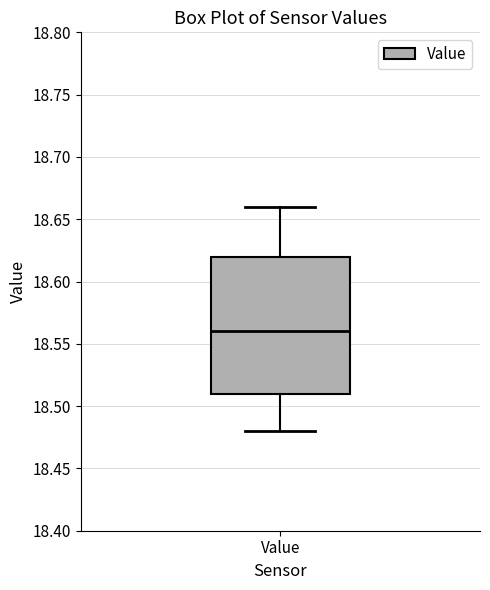

Read this box plot against the y-axis: the position of the median line, the range covered by the box, and the ends of both whiskers. The values are not printed on the chart, so give them approximately, as read against the axis.

median 18.56, box 18.51 to 18.62, whiskers 18.48 to 18.66